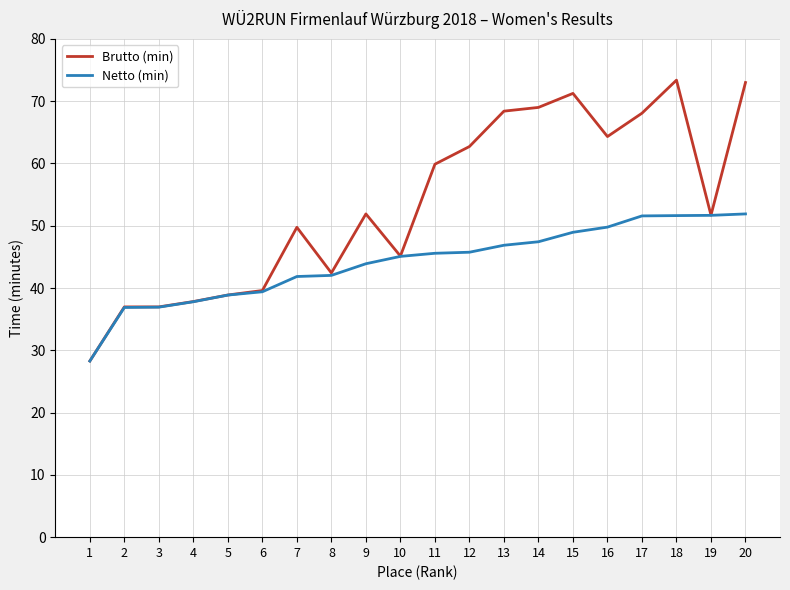

List the series in order of their peak value, highest first.

Brutto (min), Netto (min)